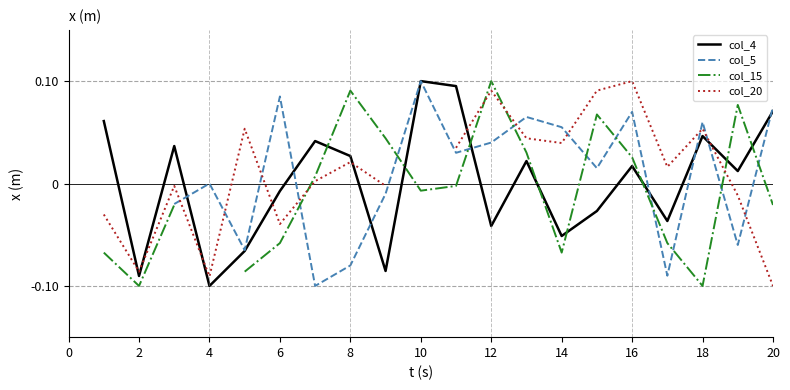

What are all the series names shown in the legend?

col_4, col_5, col_15, col_20